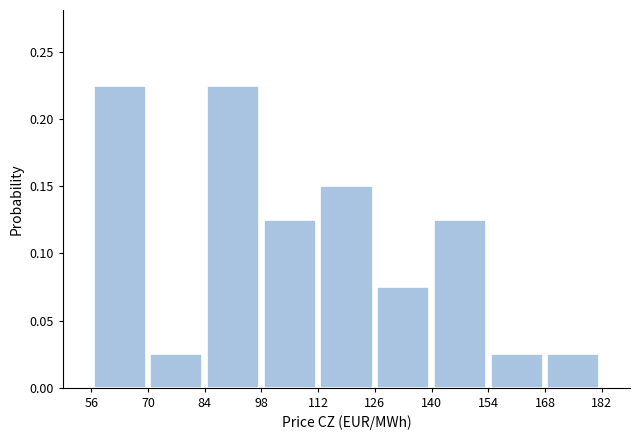

Reading left to right, transcribe this chart: for each bar, give the range it covers on the x-axis and its height. The values are not printed on the chart, so give them approximately, as read against the axis.

56 to 70: 0.225
70 to 84: 0.025
84 to 98: 0.225
98 to 112: 0.125
112 to 126: 0.150
126 to 140: 0.075
140 to 154: 0.125
154 to 168: 0.025
168 to 182: 0.025